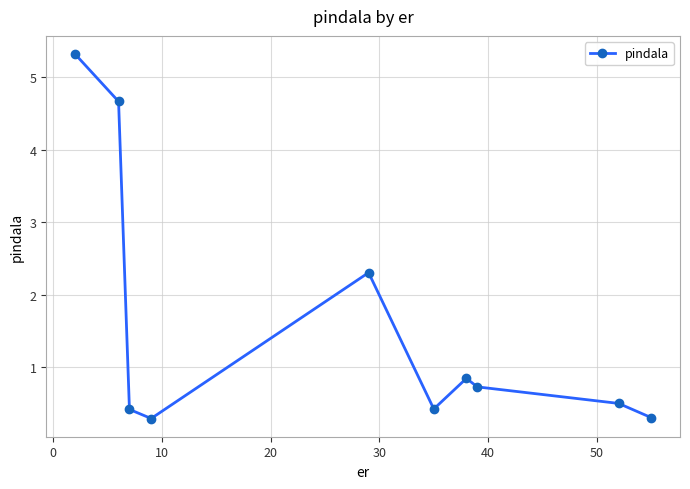

What is the difference between the second highest and minimum values?

4.4